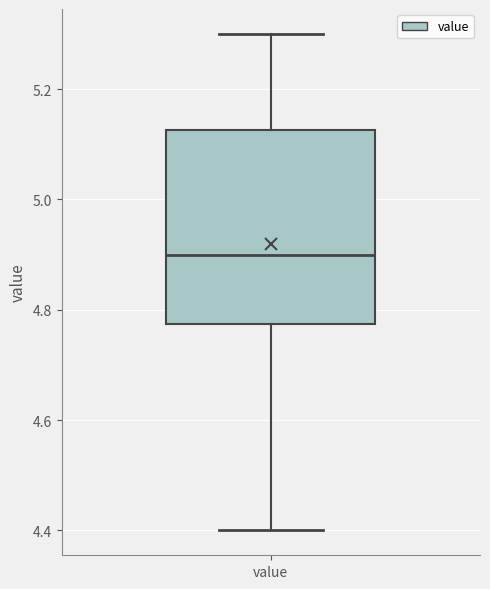

Where does the upper whisker of the box for value end on the y-axis? The values are not printed on the chart, so give them approximately, as read against the axis.

5.30